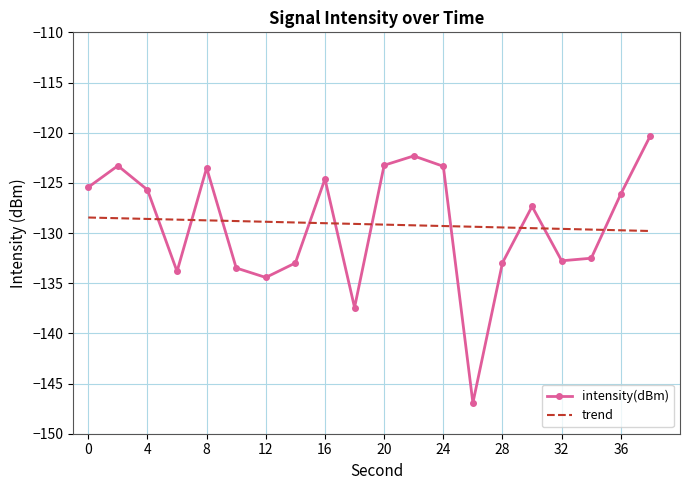

Where is the data nearest to the value -133?

14